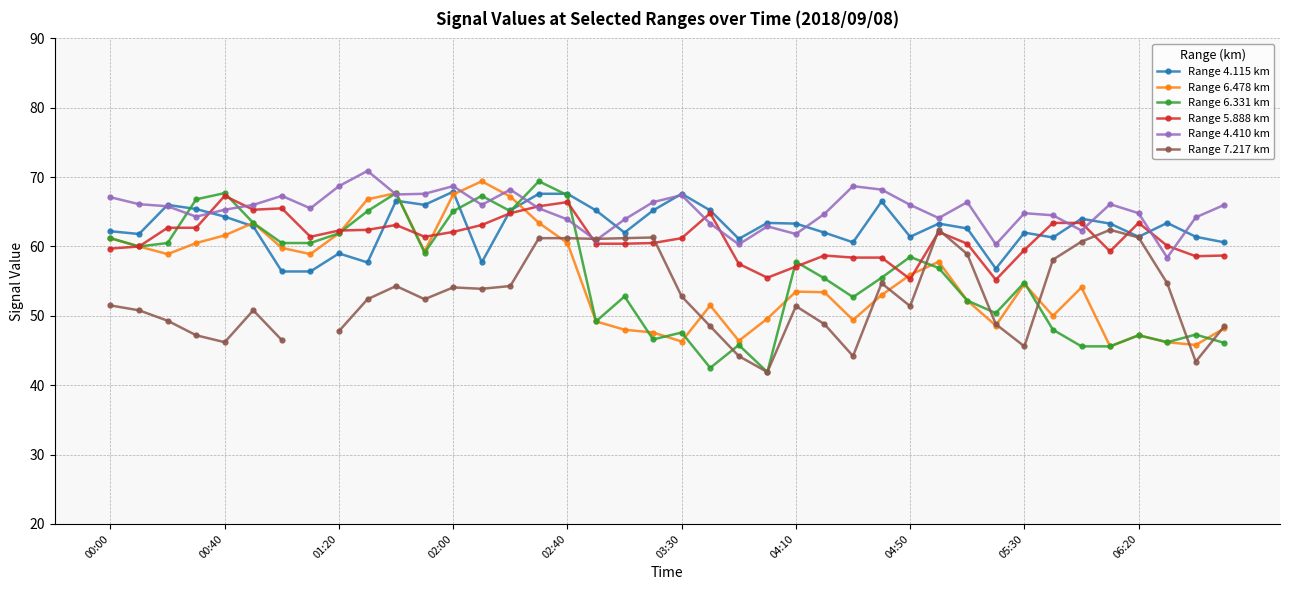

What is the maximum value for Range 5.888 km?

67.3